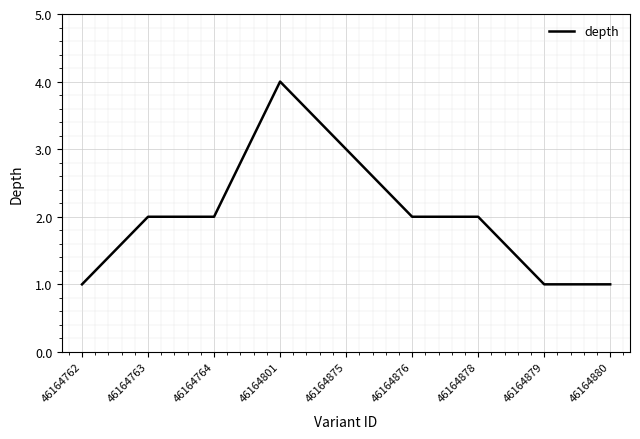

The value at 46164880 is 1. True or false?

True